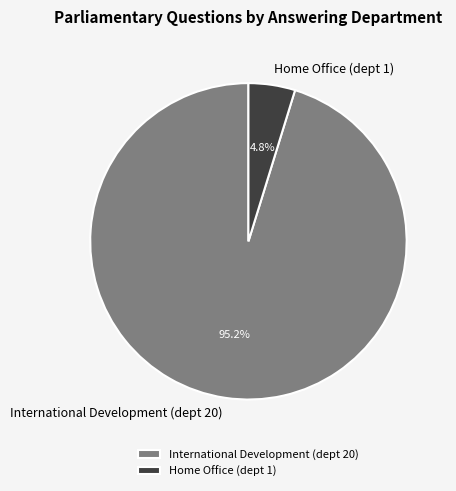

Which category has the biggest portion of the pie?

International Development (dept 20)